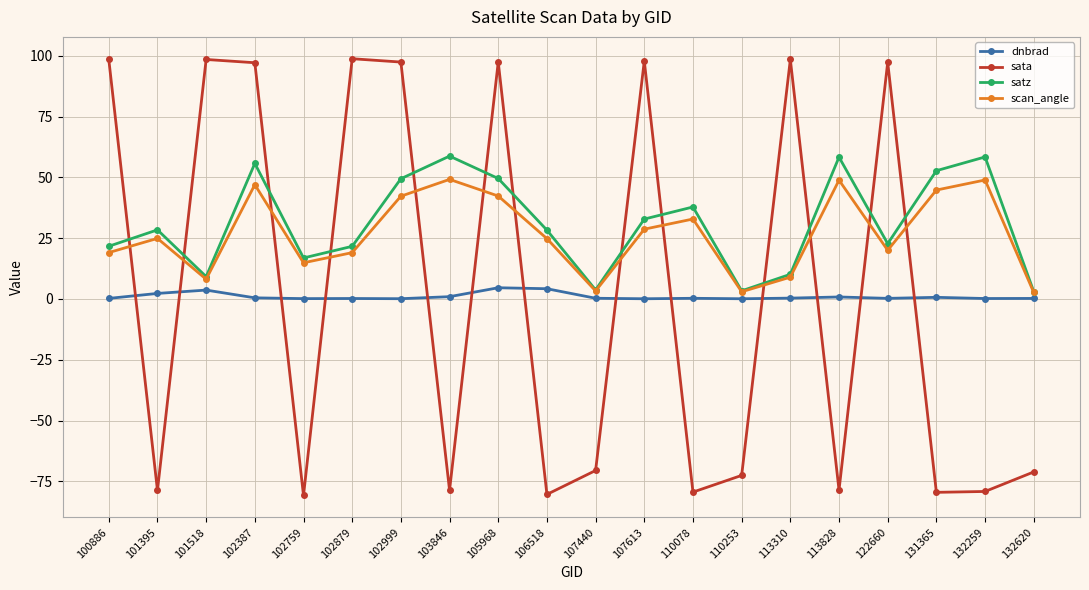

What is the value of the scan_angle point at the 5th from the left?

14.9